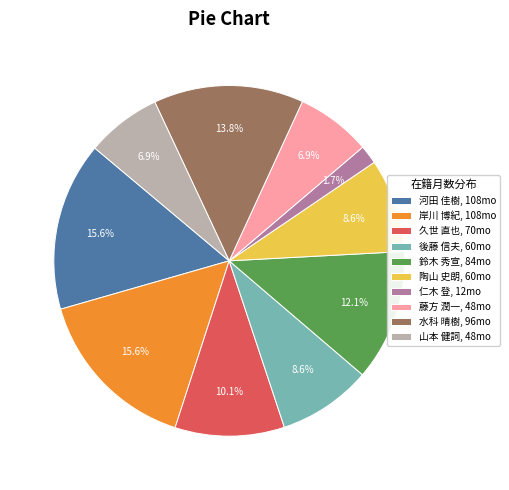

Which slice is the smallest?

仁木 登